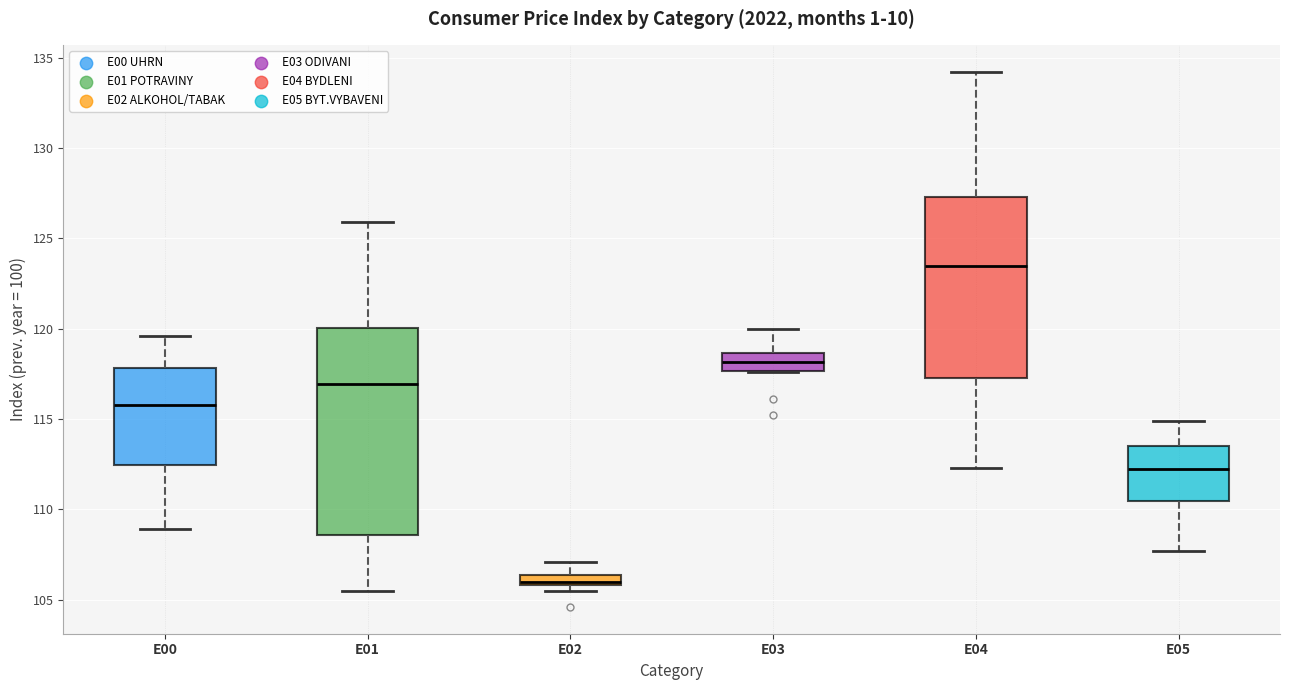

Which box is the tallest, from its lower edge to its upper edge?

E01